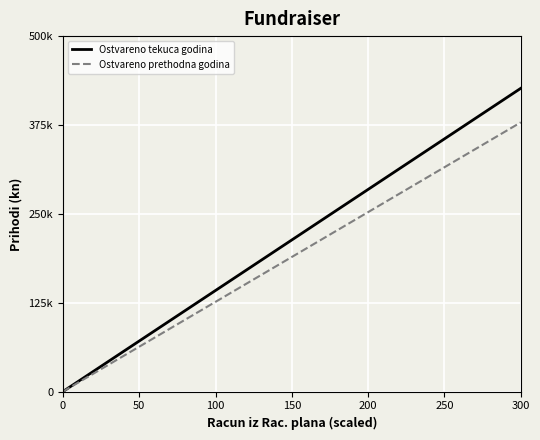

What are all the series names shown in the legend?

Ostvareno tekuca godina, Ostvareno prethodna godina